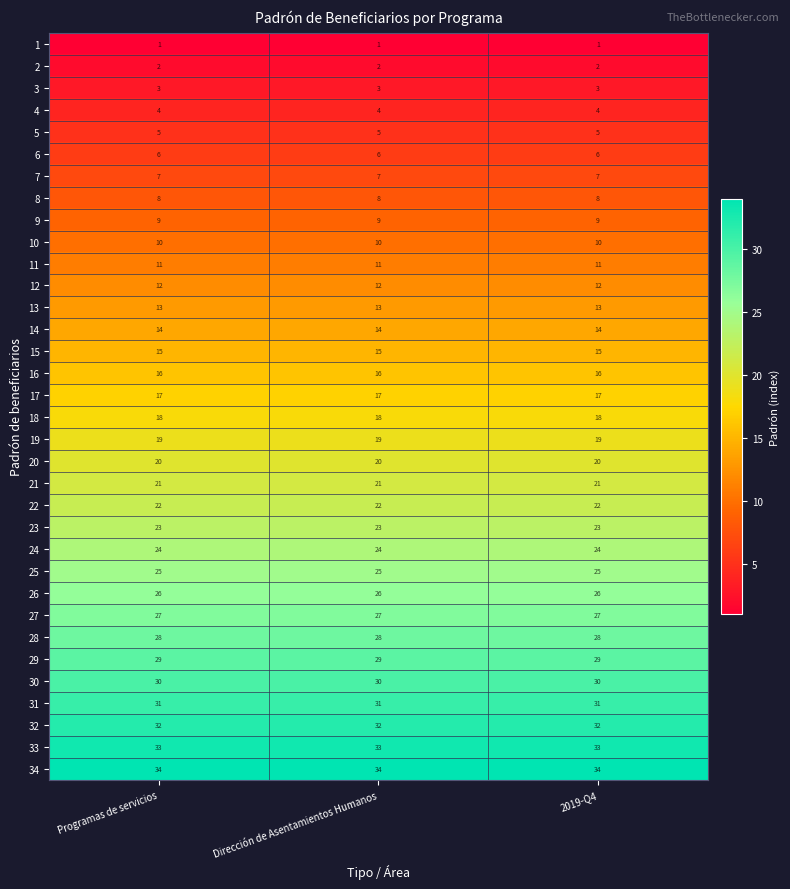

What value does the 16 series have at Dirección de Asentamientos Humanos?

16